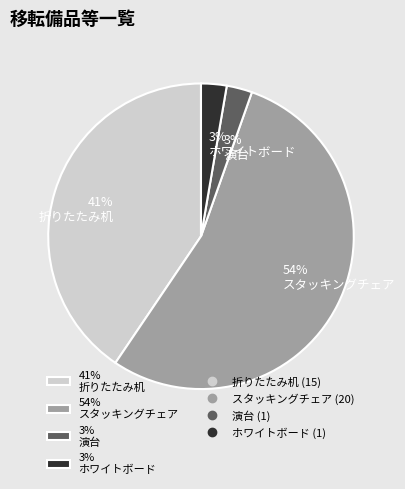

Which has a higher value, 54% スタッキングチェア or 3% 演台?

54% スタッキングチェア